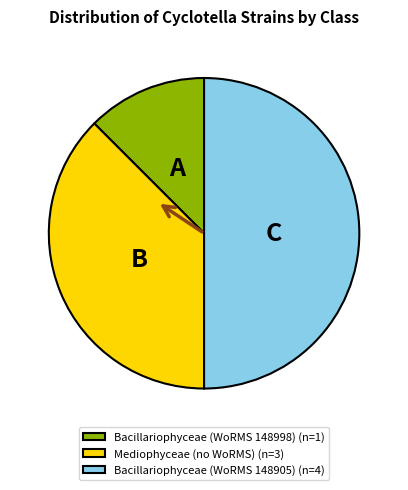

Is the sum of Bacillariophyceae (WoRMS 148905) (n=4) and Bacillariophyceae (WoRMS 148998) (n=1) greater than half?

Yes